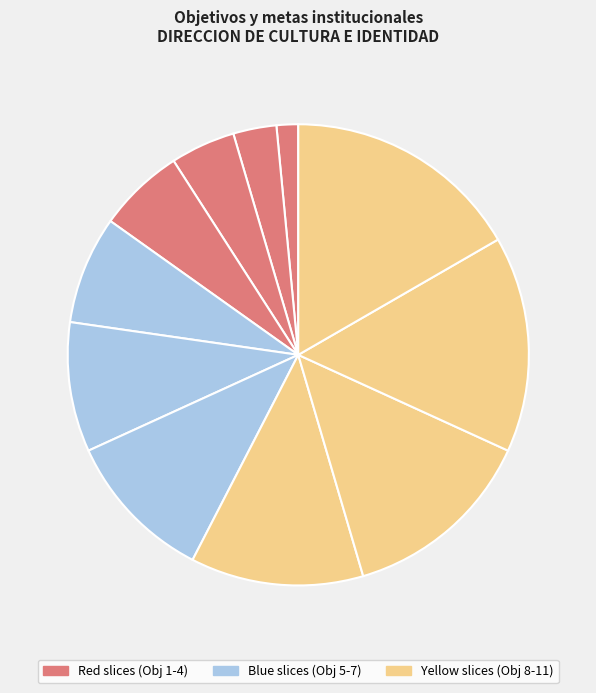

To the nearest percent, what is the average slice percentage?

9%